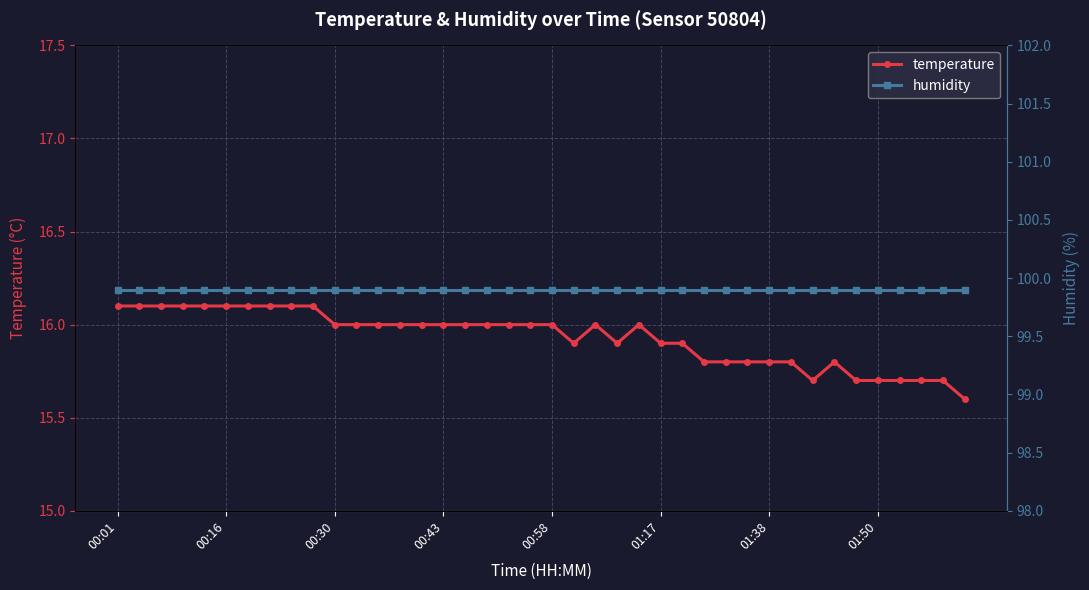

What is the label of the 6th point from the right?

34